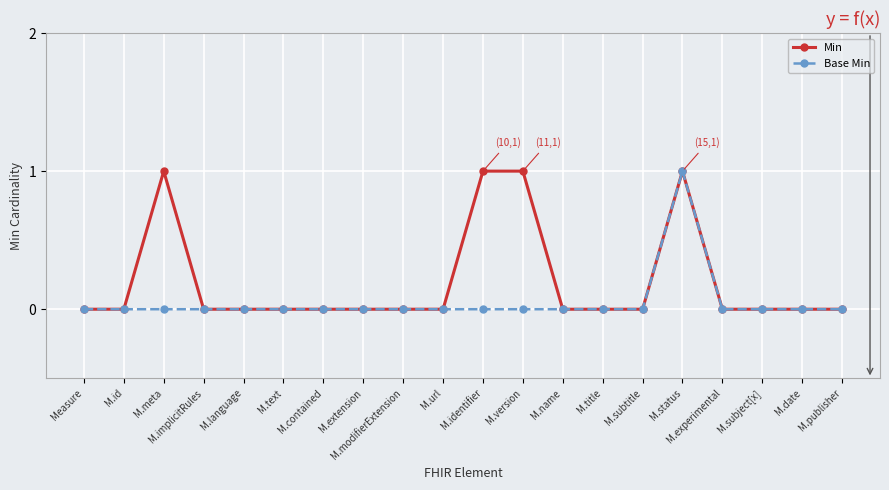

At which category is the sum across all series the highest?

M.status